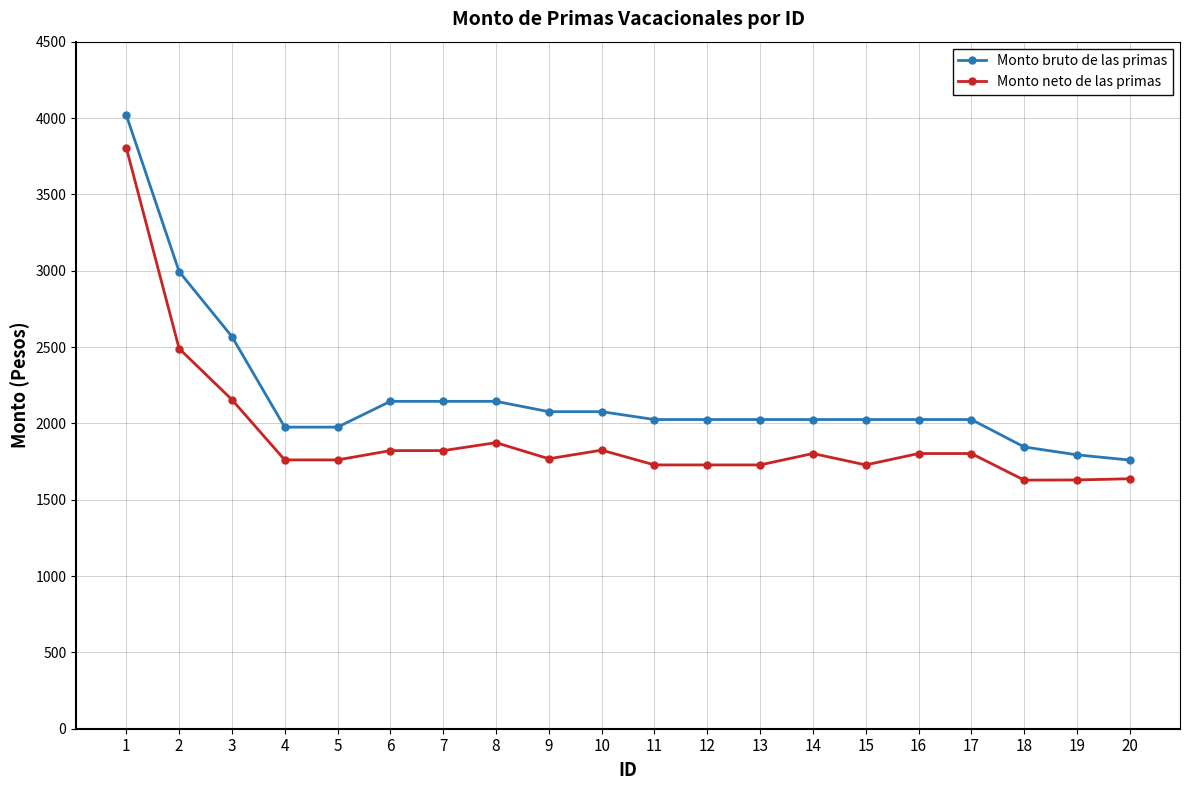

How many data points in Monto bruto de las primas are above 2025?

15